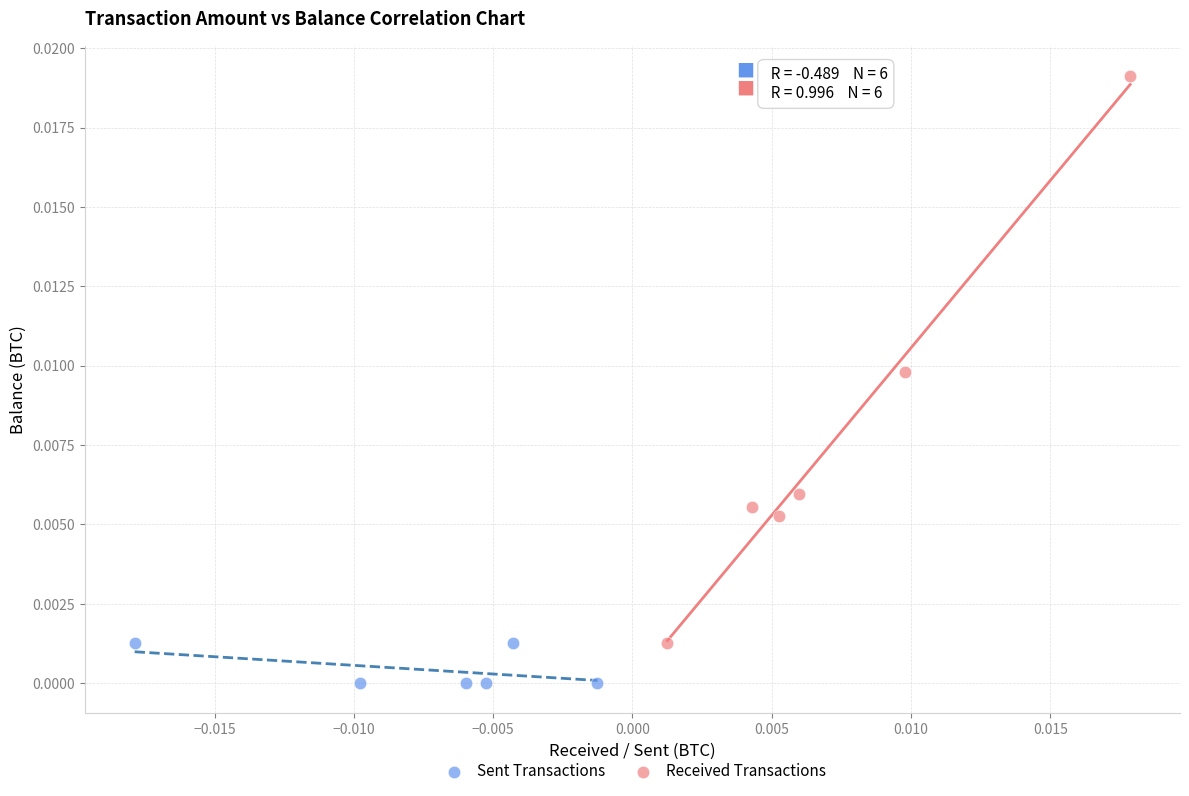

Which series has the widest spread of Y values?

Received Transactions